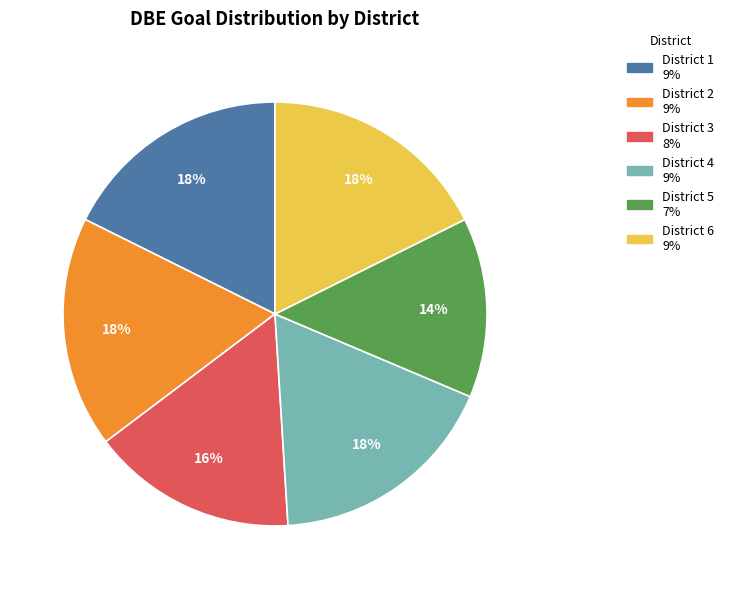

What is the smallest slice in the pie chart?

District 5